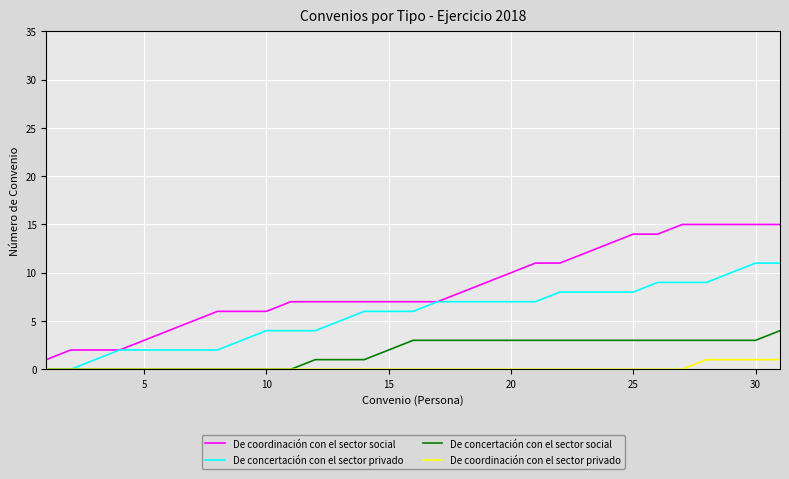

What are all the series names shown in the legend?

De coordinación con el sector social, De concertación con el sector privado, De concertación con el sector social, De coordinación con el sector privado